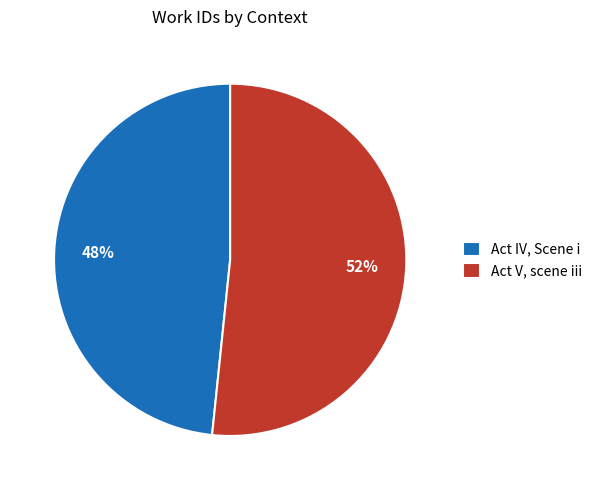

Is it true that Act V, scene iii is 52% of the pie?

True